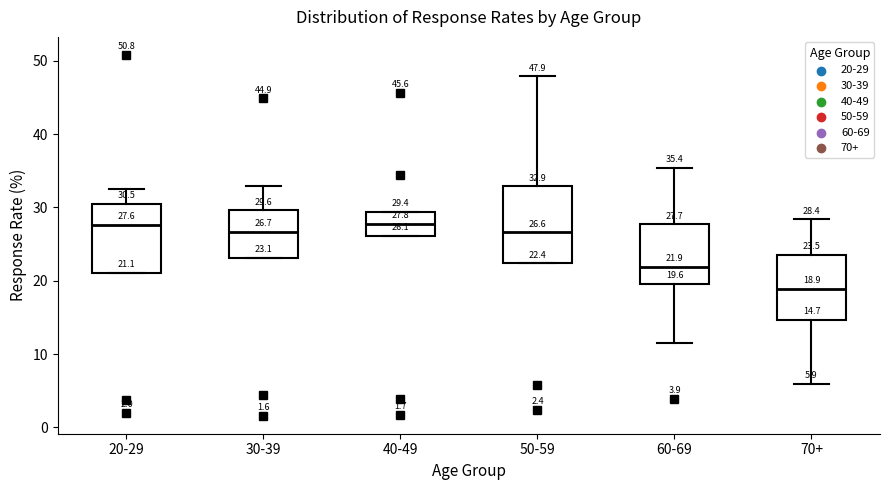

Comparing the boxes themselves (not the whiskers), which one is the tallest?

50-59